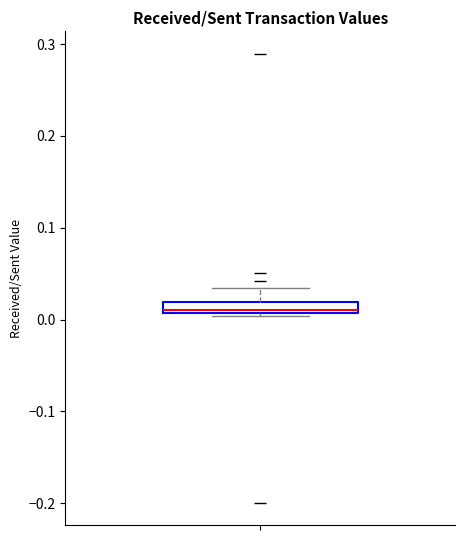

Where is the upper edge of the box on the y-axis? The values are not printed on the chart, so give them approximately, as read against the axis.

0.02